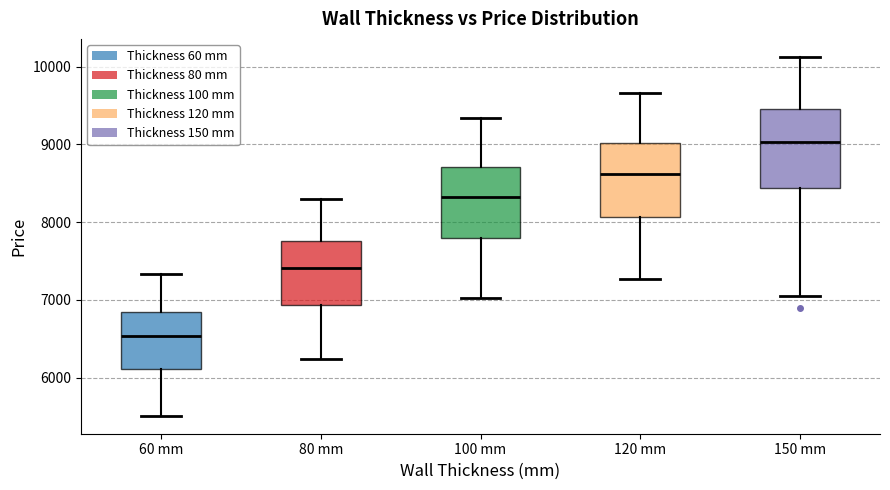

Which box's median line is the highest?

150 mm